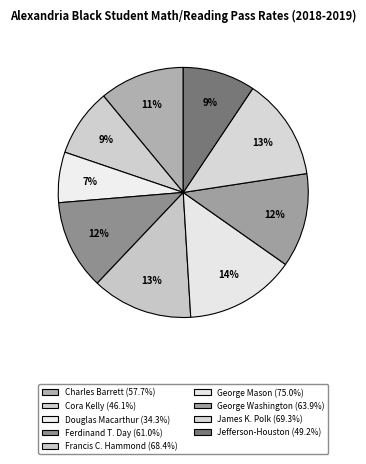

Which slice is the largest?

George Mason